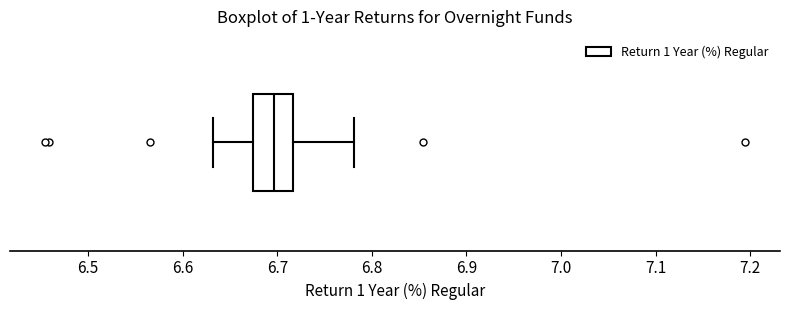

Where is the right edge of the box on the x-axis? The values are not printed on the chart, so give them approximately, as read against the axis.

6.72